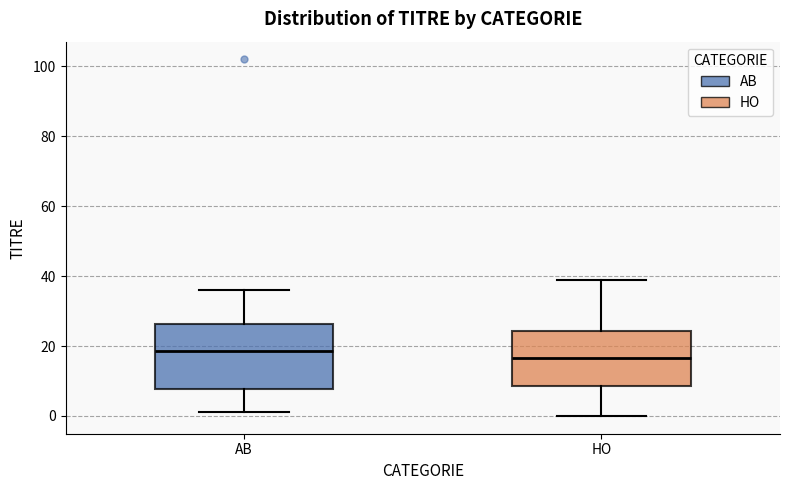

Which box has the lowest median line?

HO